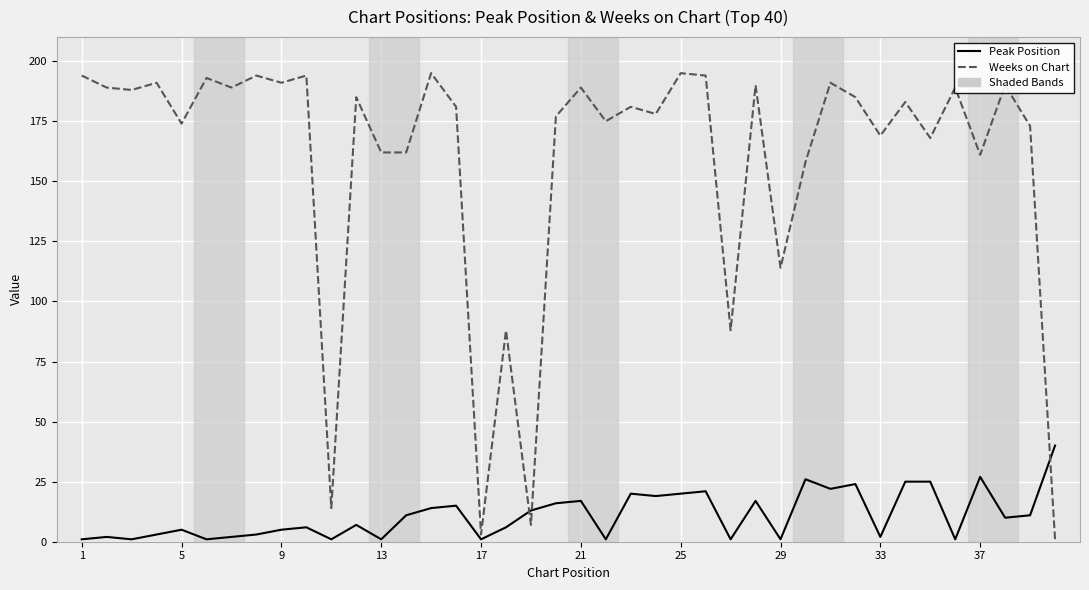

List the series in order of their overall mean, highest first.

Weeks on Chart, Peak Position